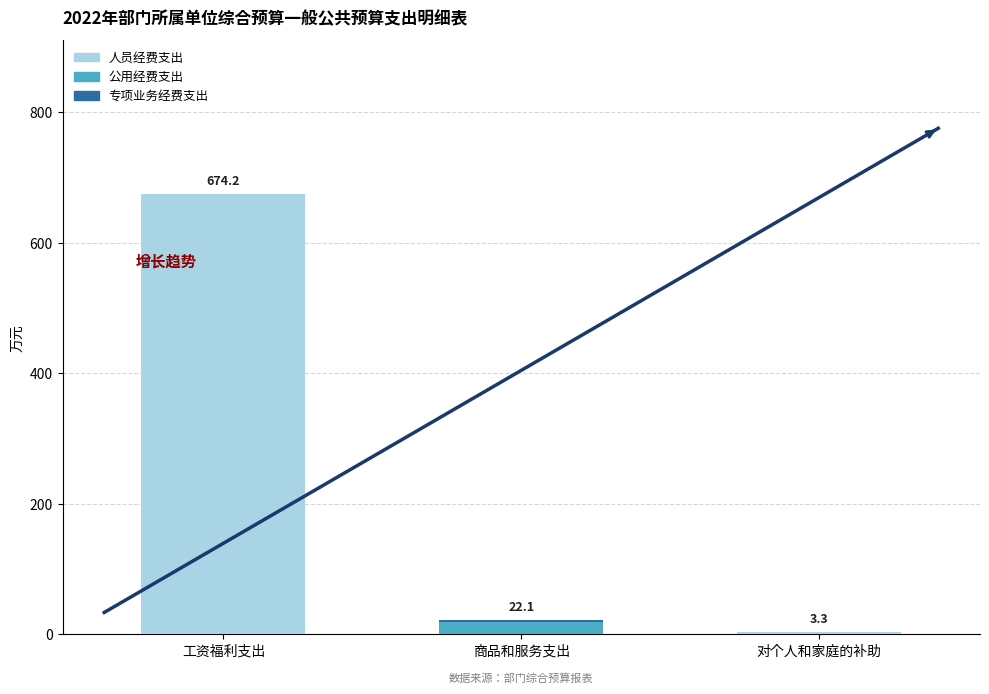

Which series has the largest total across all categories?

人员经费支出